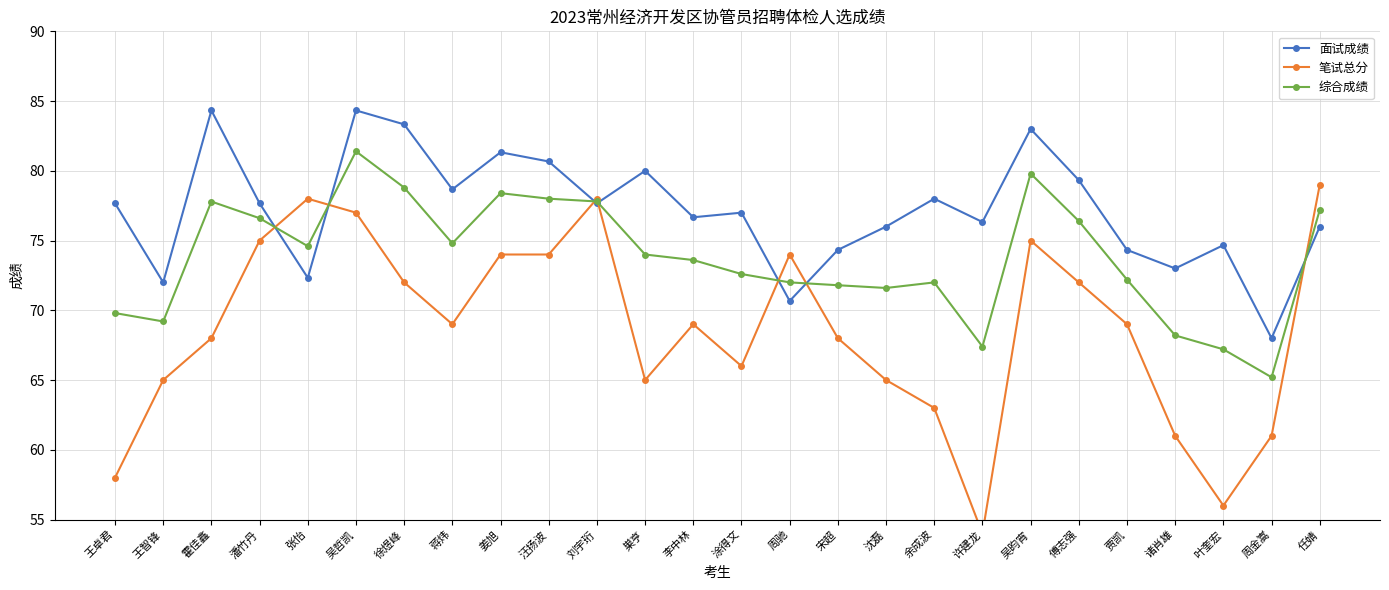

Count the number of data series in this chart.

3